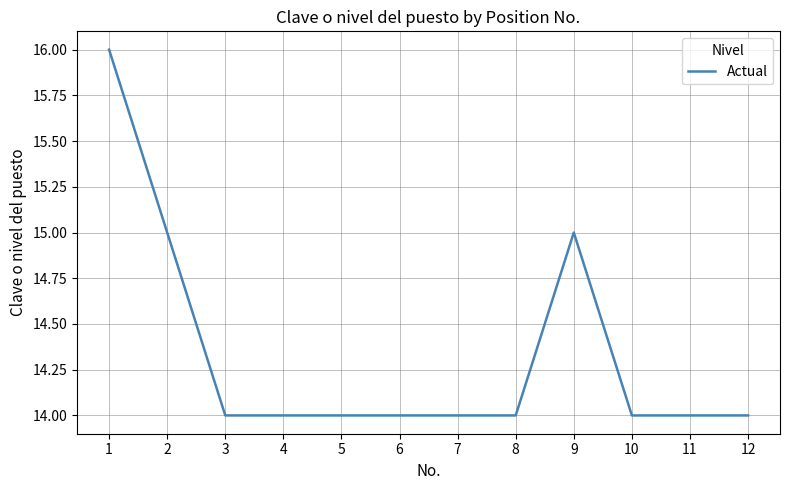

True or false: there are more than 0 points higher than both neighbors.

True